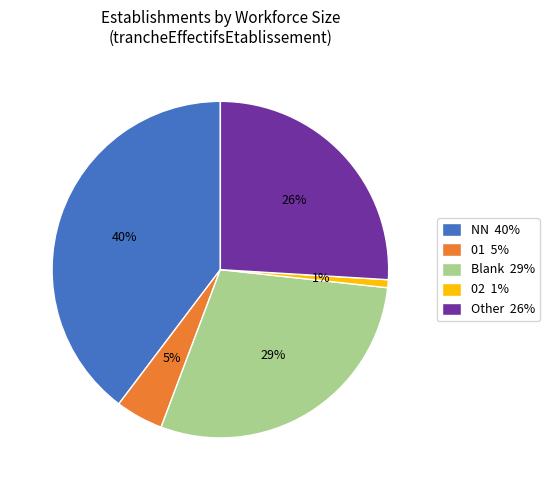

Does any single category account for the majority?

No